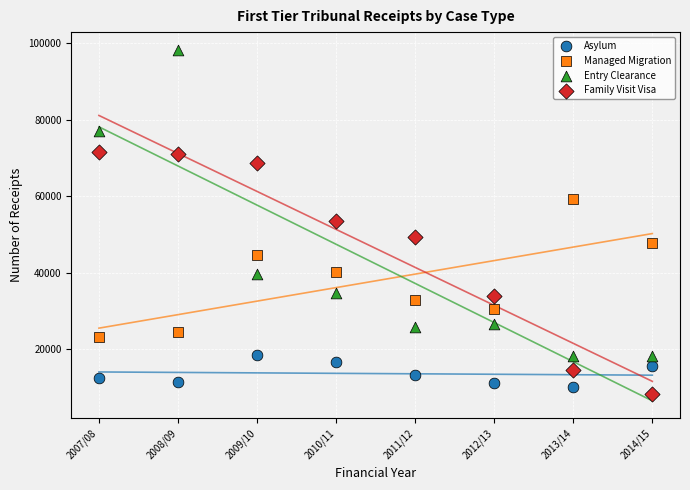

Which series has the widest spread of Y values?

Entry Clearance